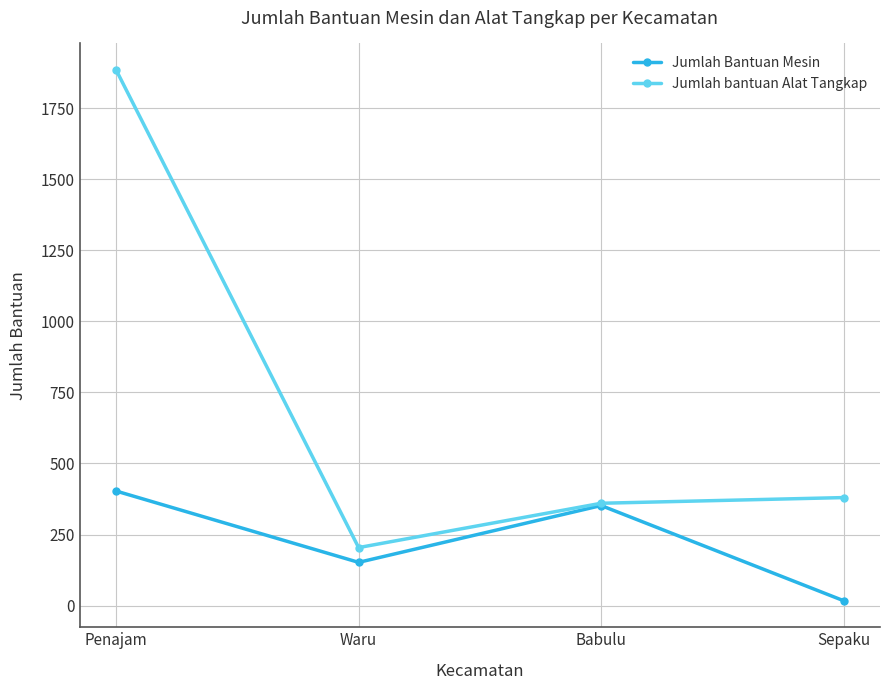

What is the label of the 3rd point from the left?

Babulu